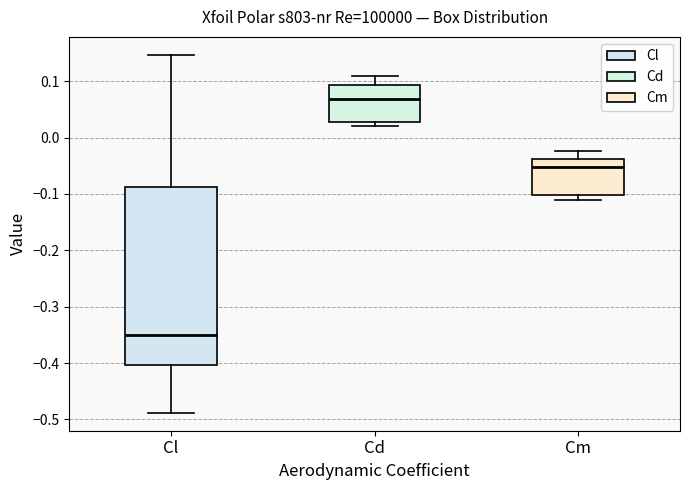

Which box has the highest median line?

Cd